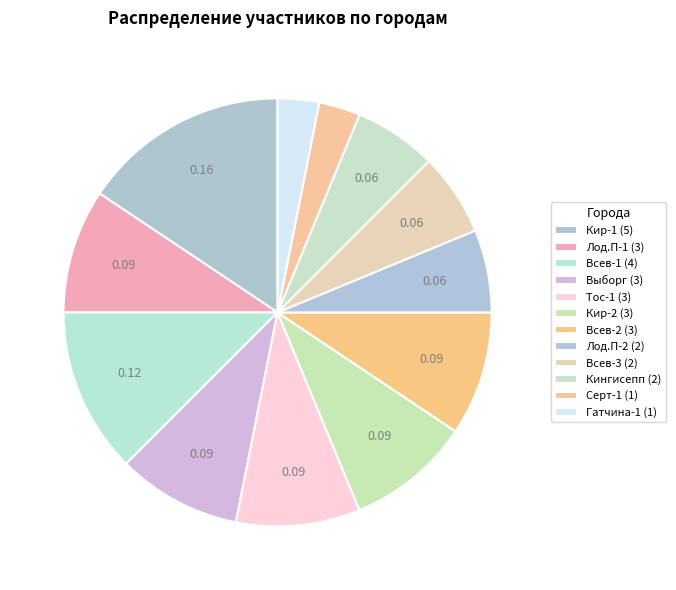

Does Выборг account for over 50% of the chart?

No